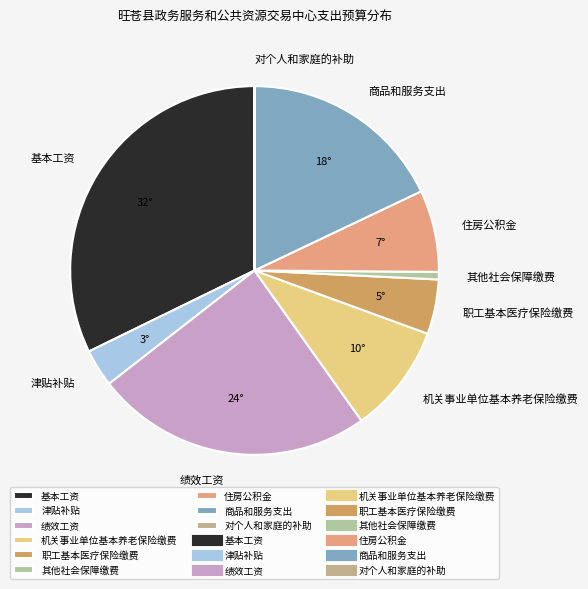

Between 职工基本医疗保险缴费 and 住房公积金, which is larger?

住房公积金